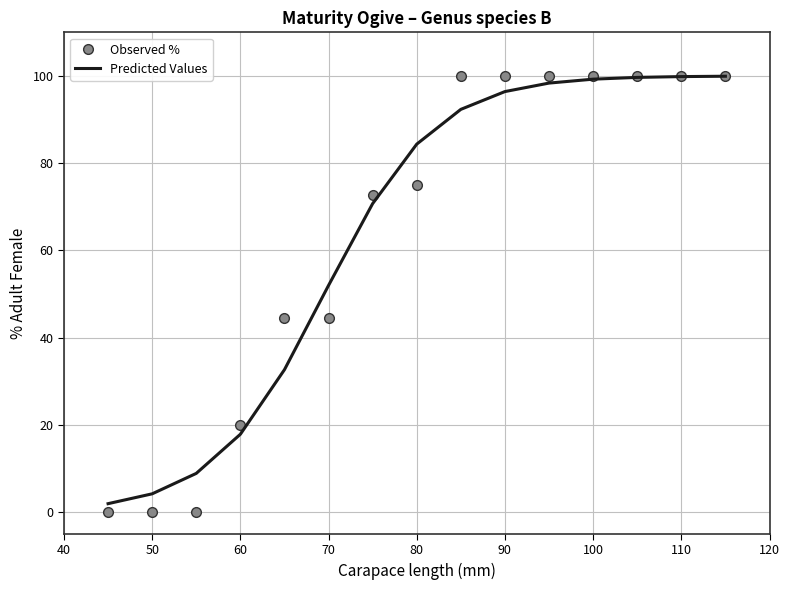

What is the greatest value displayed?

100.0